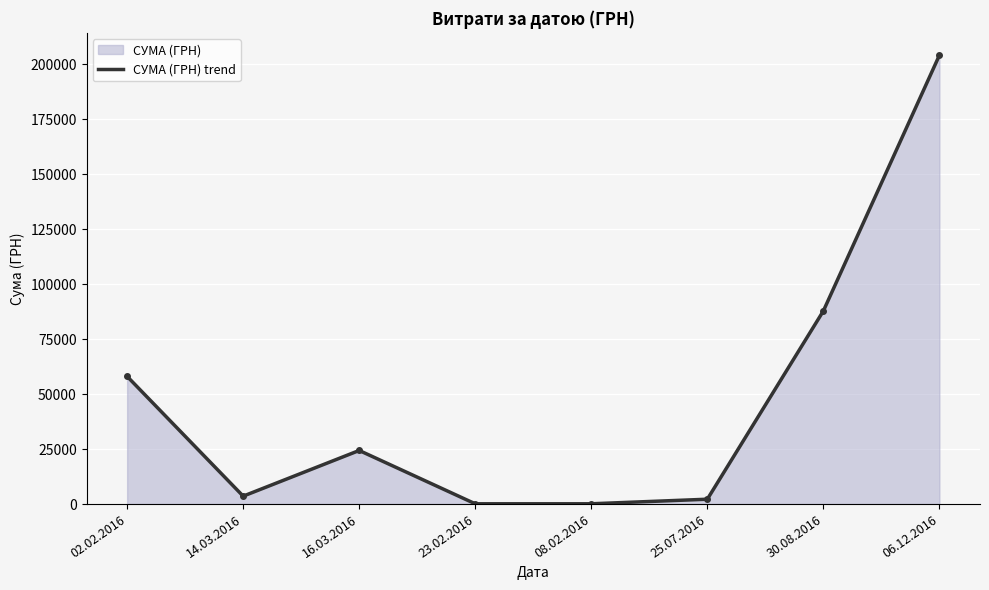

Reading left to right, transcribe all the data shown in this chart.

58073.1	3610.5	24384.9	133.9	135.7	2215.8	87847.6	204148.4